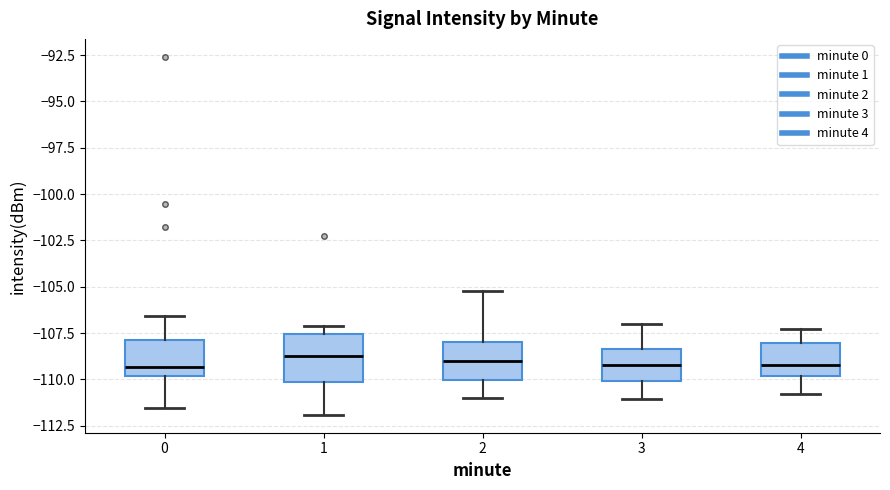

Reading left to right, read every box against the y-axis: the position of its median line, the range the box covers, and the ends of its whiskers. The values are not printed on the chart, so give them approximately, as read against the axis.

0: median -109.5, box -110.0 to -108.0, whiskers -111.5 to -106.5
1: median -108.5, box -110.0 to -107.5, whiskers -112.0 to -107.0
2: median -109.0, box -110.0 to -108.0, whiskers -111.0 to -105.0
3: median -109.0, box -110.0 to -108.5, whiskers -111.0 to -107.0
4: median -109.0, box -110.0 to -108.0, whiskers -111.0 to -107.5